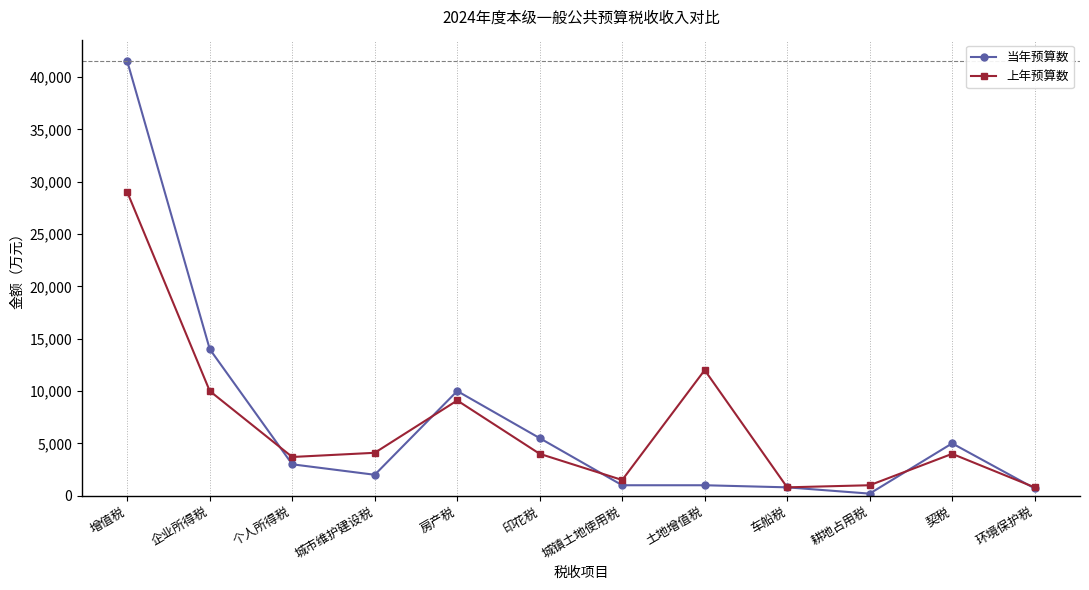

Which category has the highest value in the 上年预算数 series?

增值税